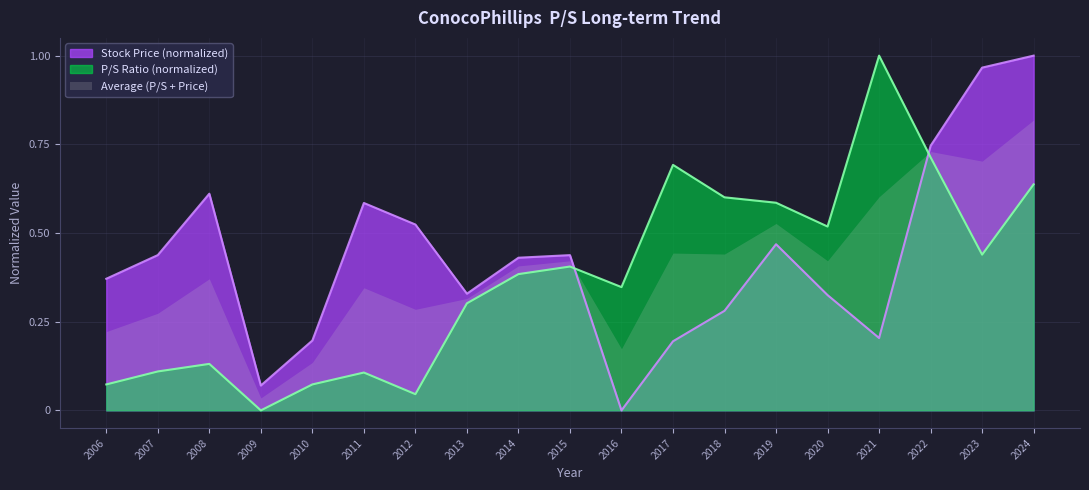

What is the value of the P/S point at the 19th from the left?

0.6